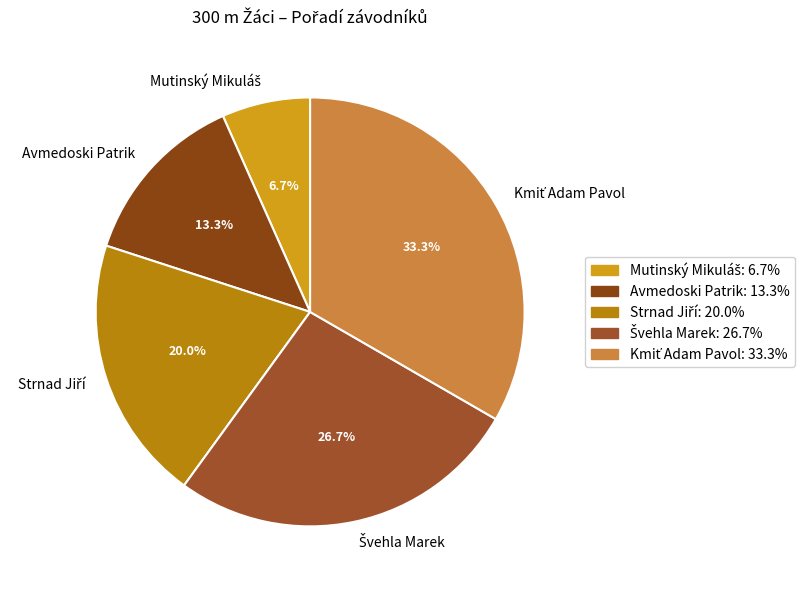

True or false: Avmedoski Patrik accounts for 6% of the total.

False